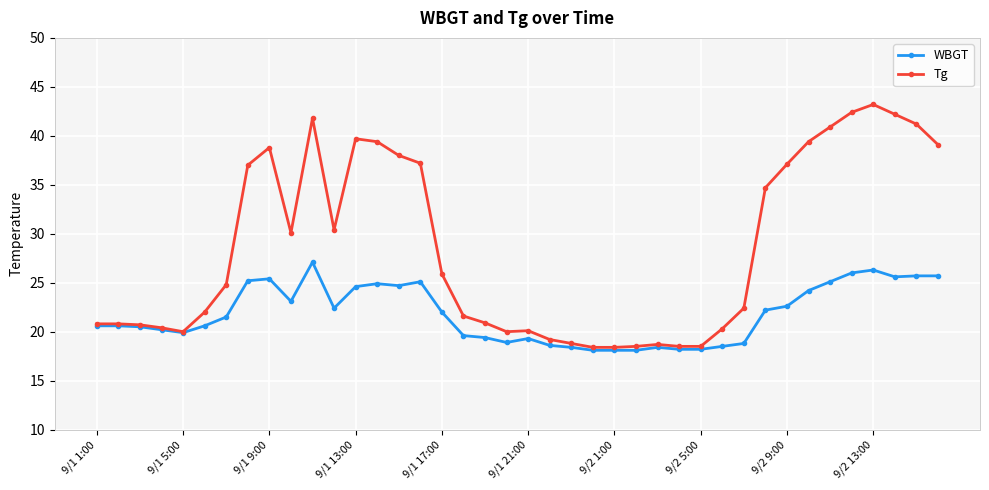

What is the sum of all WBGT values?

872.4